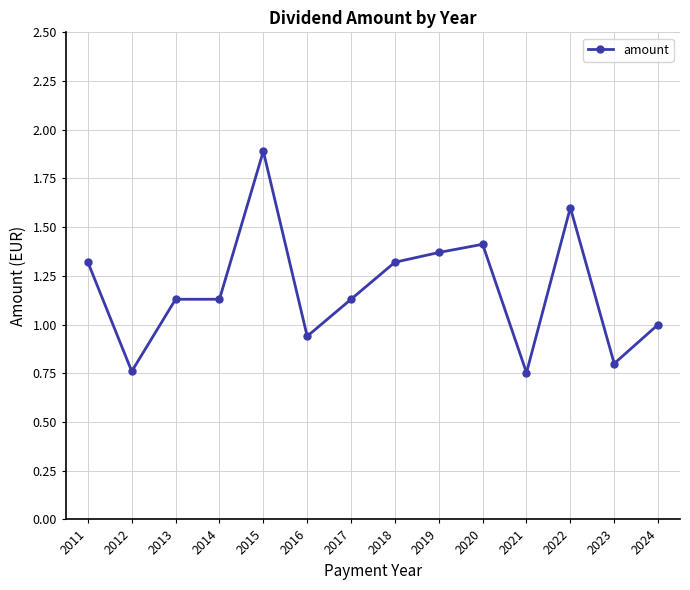

True or false: there are more than 0 points higher than both neighbors.

True